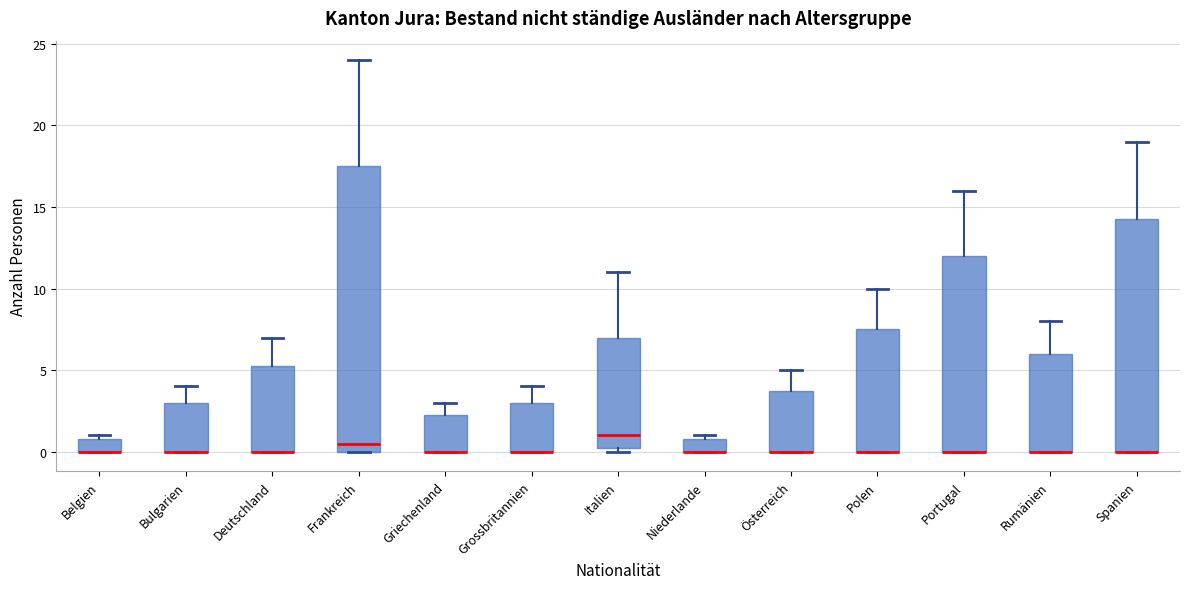

Reading left to right, transcribe this box plot: for each box, give where its median line is, the range the box spans, and where its two whiskers end, as read against the y-axis. The values are not printed on the chart, so give them approximately, as read against the axis.

Belgien: median 0.0 (drawn on the box's lower edge), box 0.0 to 1.0, whiskers 0.0 to 1.0 (just above the box's upper edge)
Bulgarien: median 0.0 (drawn on the box's lower edge), box 0.0 to 3.0, whiskers 0.0 to 4.0
Deutschland: median 0.0 (drawn on the box's lower edge), box 0.0 to 5.5, whiskers 0.0 to 7.0
Frankreich: median 0.5, box 0.0 to 17.5, whiskers 0.0 to 24.0
Griechenland: median 0.0 (drawn on the box's lower edge), box 0.0 to 2.5, whiskers 0.0 to 3.0
Grossbritannien: median 0.0 (drawn on the box's lower edge), box 0.0 to 3.0, whiskers 0.0 to 4.0
Italien: median 1.0, box 0.5 to 7.0, whiskers 0.0 to 11.0
Niederlande: median 0.0 (drawn on the box's lower edge), box 0.0 to 1.0, whiskers 0.0 to 1.0 (just above the box's upper edge)
Österreich: median 0.0 (drawn on the box's lower edge), box 0.0 to 4.0, whiskers 0.0 to 5.0
Polen: median 0.0 (drawn on the box's lower edge), box 0.0 to 7.5, whiskers 0.0 to 10.0
Portugal: median 0.0 (drawn on the box's lower edge), box 0.0 to 12.0, whiskers 0.0 to 16.0
Rumänien: median 0.0 (drawn on the box's lower edge), box 0.0 to 6.0, whiskers 0.0 to 8.0
Spanien: median 0.0 (drawn on the box's lower edge), box 0.0 to 14.5, whiskers 0.0 to 19.0